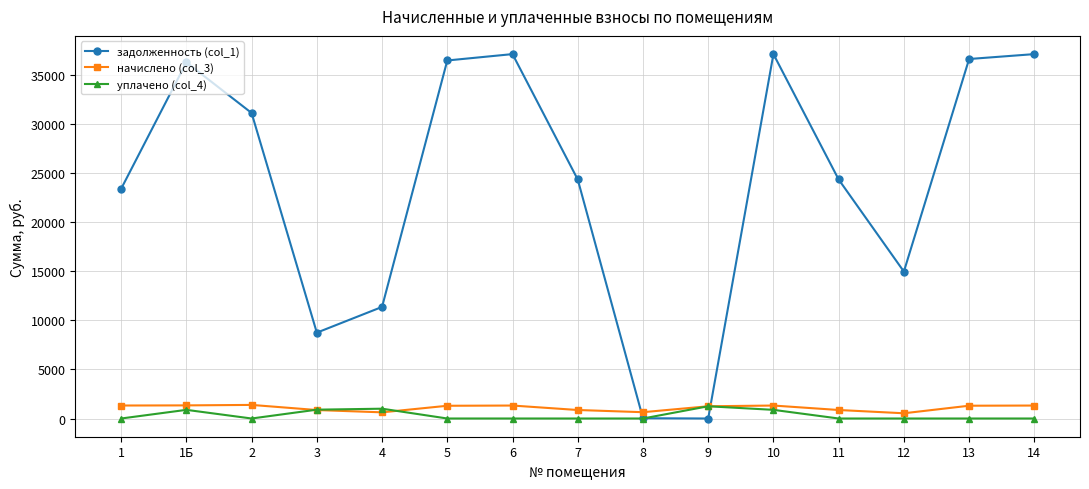

What is the value of the уплачено (col_4) point at the 4th from the left?

900.0